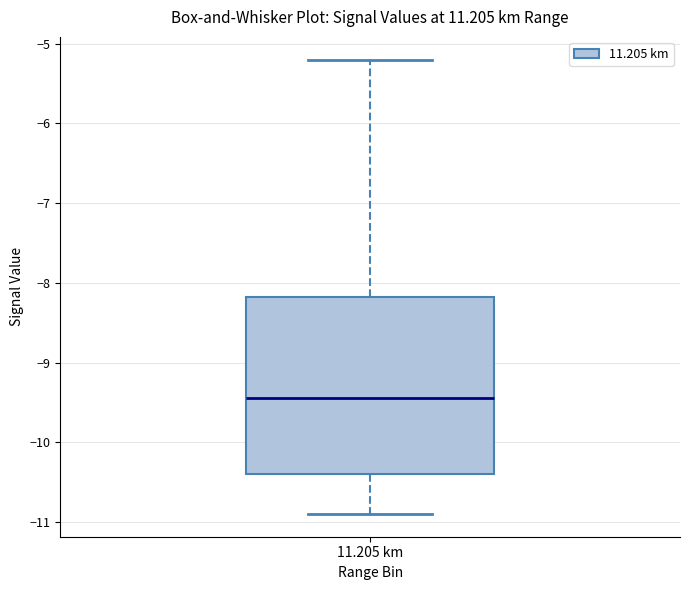

Transcribe this box plot: give where the median line is, the range the box spans, and where the two whiskers end, as read against the y-axis. The values are not printed on the chart, so give them approximately, as read against the axis.

median -9.4, box -10.4 to -8.2, whiskers -10.9 to -5.2